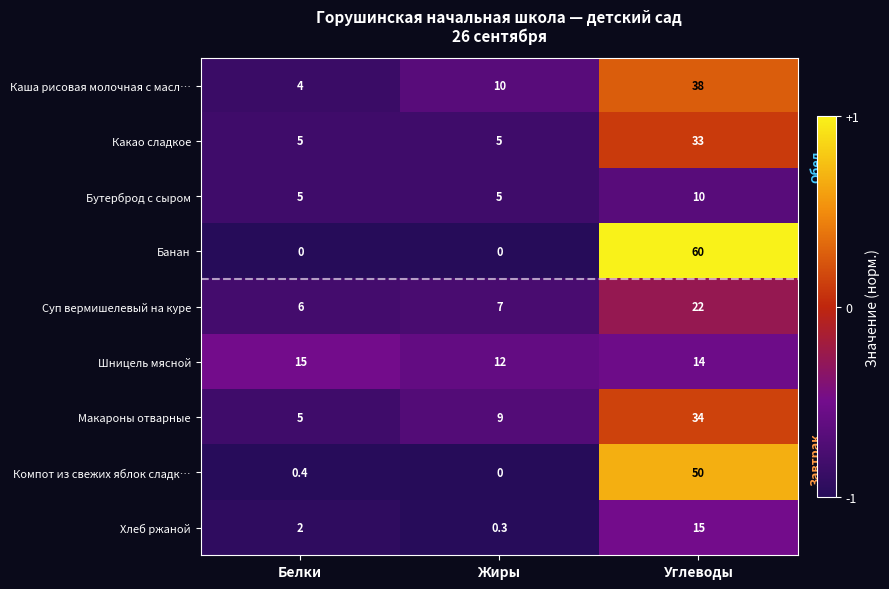

At which label does Макароны отварные reach its peak?

Углеводы